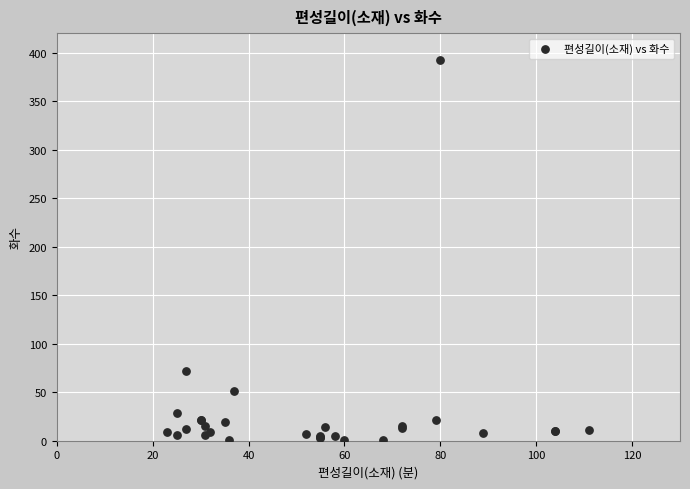

What Y value in the scatter plot is closest to 196?

72